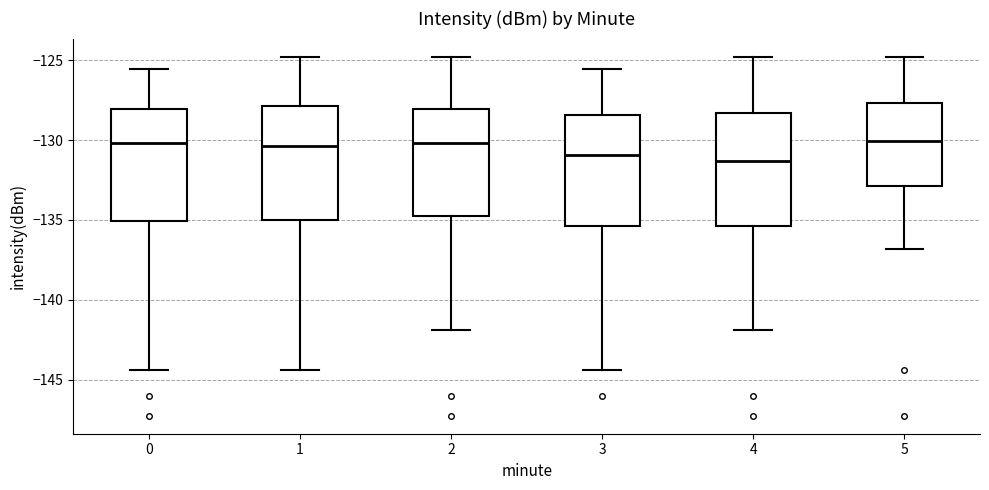

Reading left to right, read every box against the y-axis: the position of its median line, the range the box covers, and the ends of its whiskers. The values are not printed on the chart, so give them approximately, as read against the axis.

0: median -130.0, box -135.0 to -128.0, whiskers -144.5 to -125.5
1: median -130.5, box -135.0 to -128.0, whiskers -144.5 to -125.0
2: median -130.0, box -134.5 to -128.0, whiskers -142.0 to -125.0
3: median -131.0, box -135.5 to -128.5, whiskers -144.5 to -125.5
4: median -131.5, box -135.5 to -128.5, whiskers -142.0 to -125.0
5: median -130.0, box -133.0 to -127.5, whiskers -137.0 to -125.0